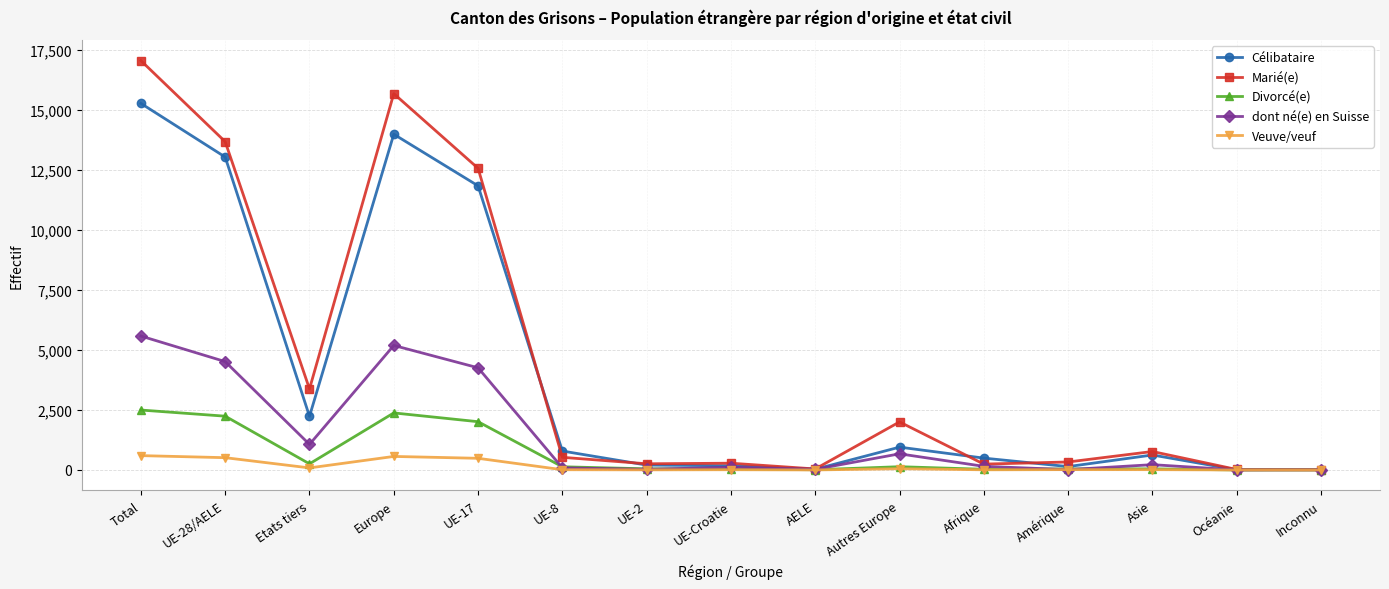

What is the total value across all series at UE-Croatie?

622